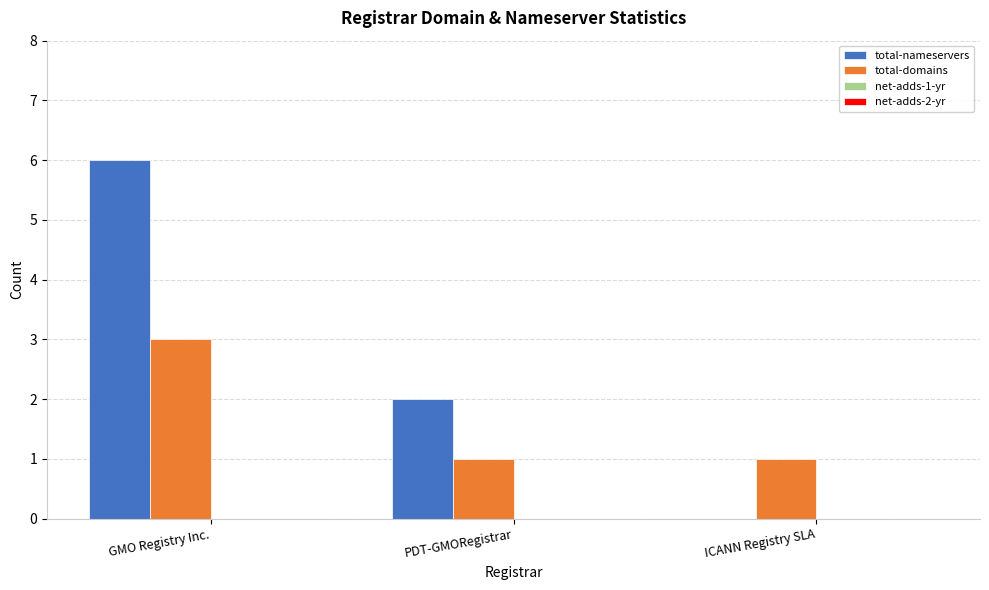

How many data points does each series have?

3